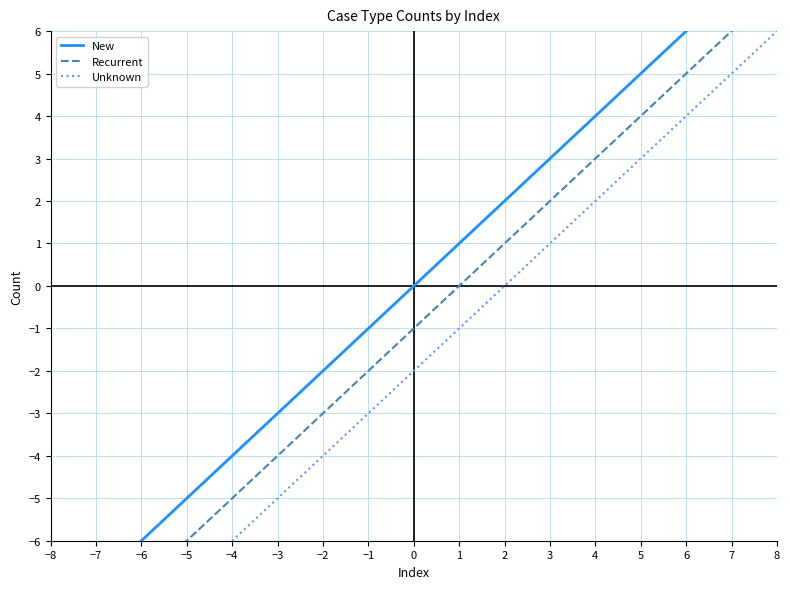

True or false: Unknown and Recurrent intersect in this chart.

False